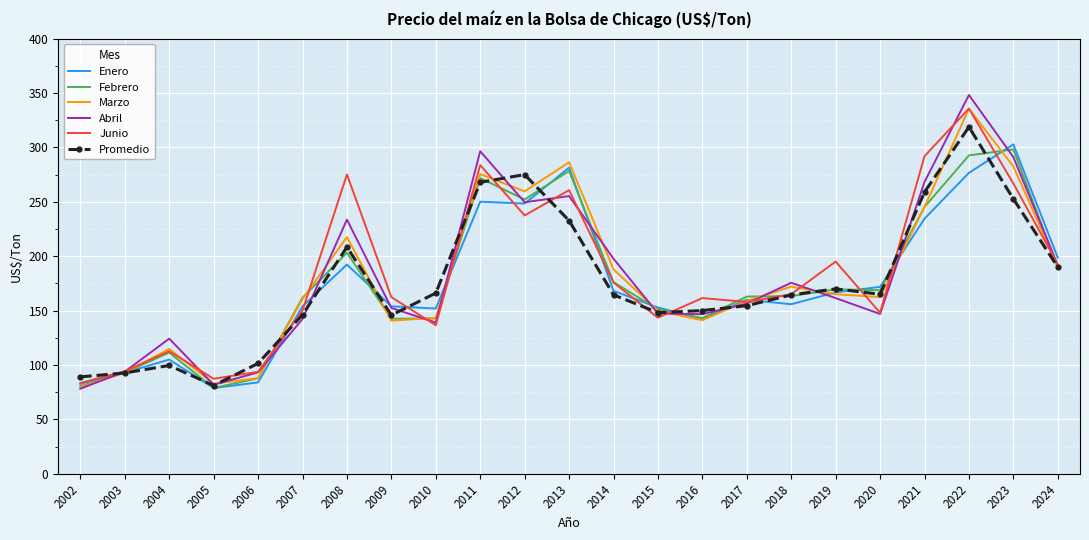

True or false: Enero has a value of 526.4 at 2023.

False